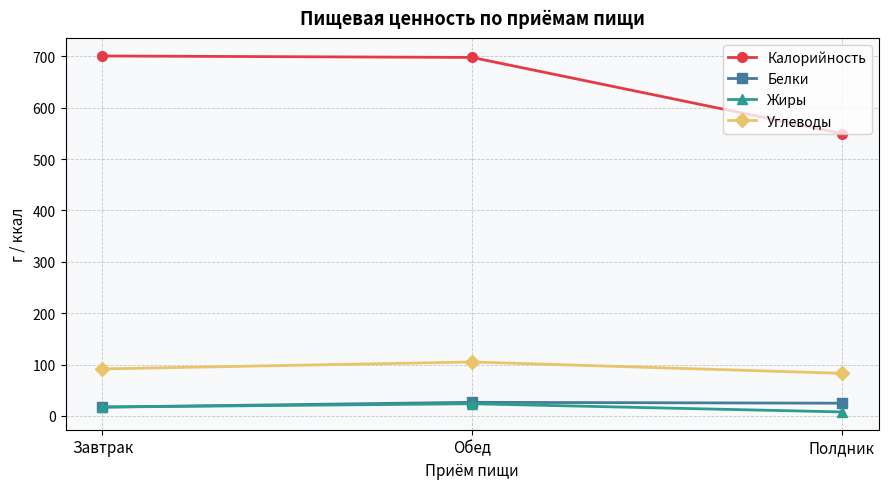

How many lines are shown in the chart?

4